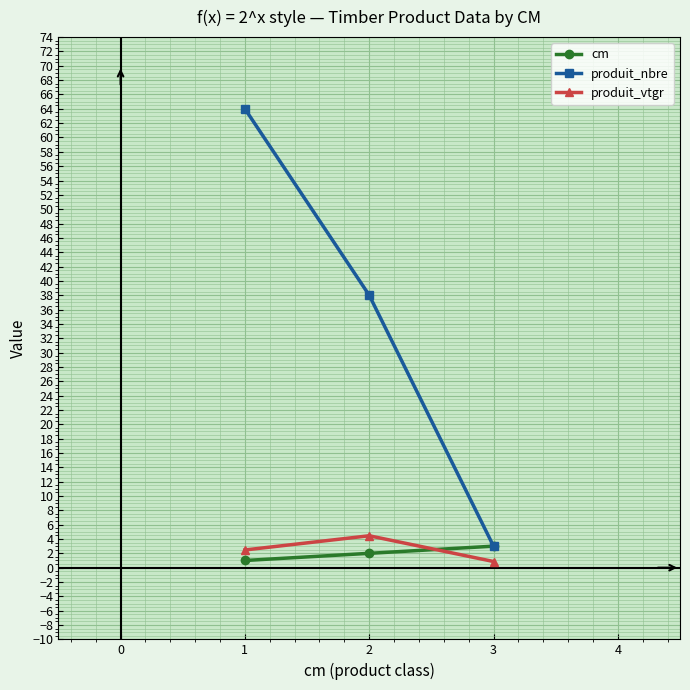

At 1, list the series in order from largest to smallest.

produit_nbre, produit_vtgr, cm